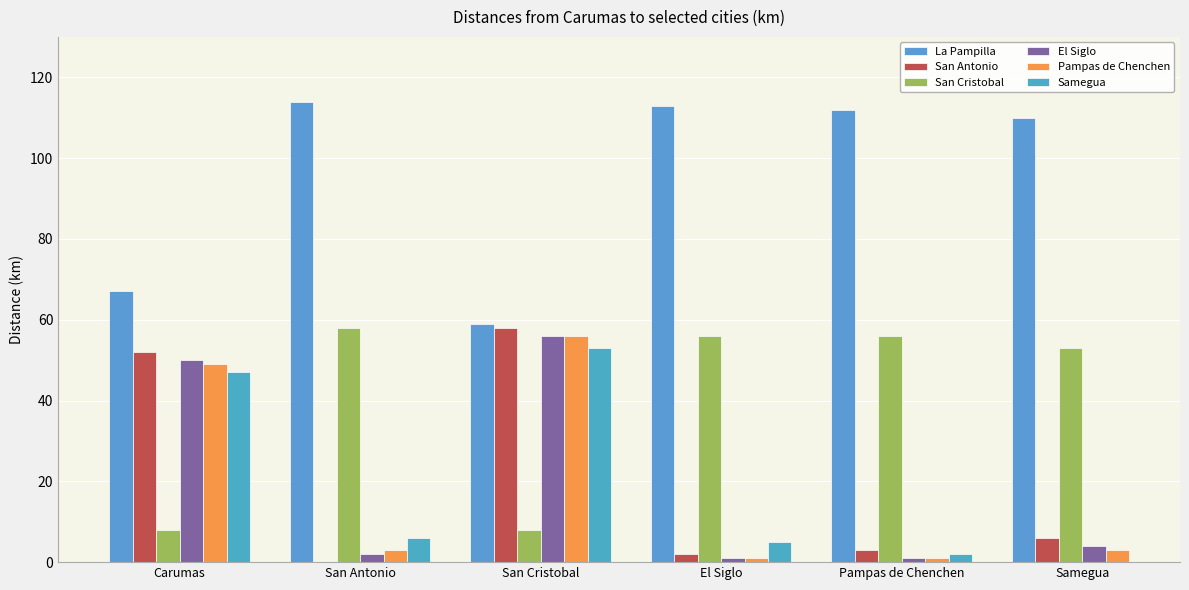

Are the bars horizontal?

No